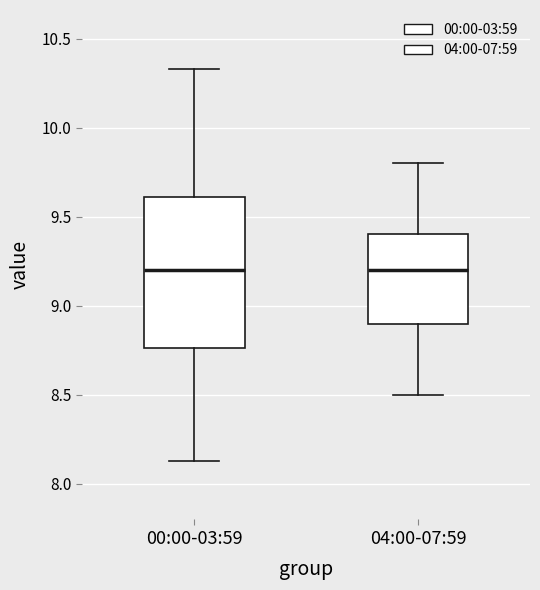

Where does the lower whisker of the box for 00:00-03:59 end on the y-axis? The values are not printed on the chart, so give them approximately, as read against the axis.

8.15